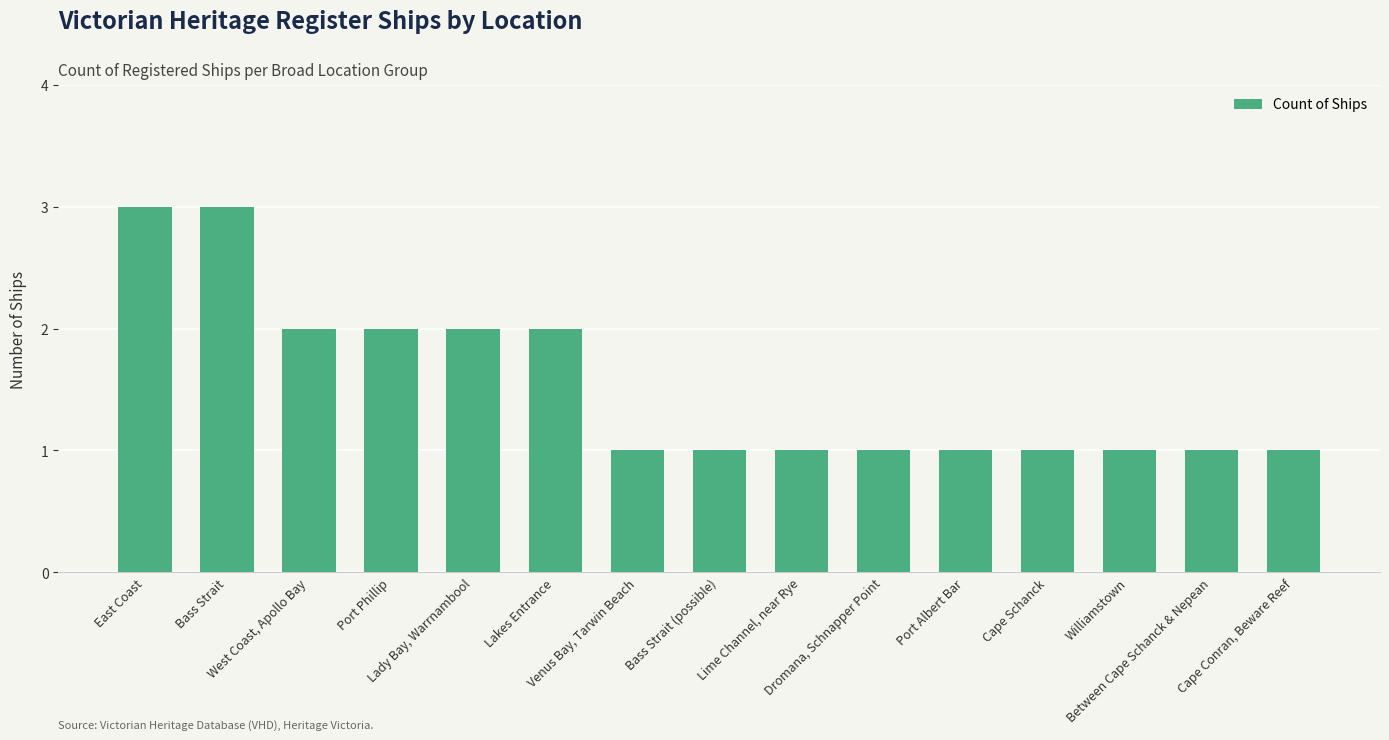

How many values are between 1 and 2?

13